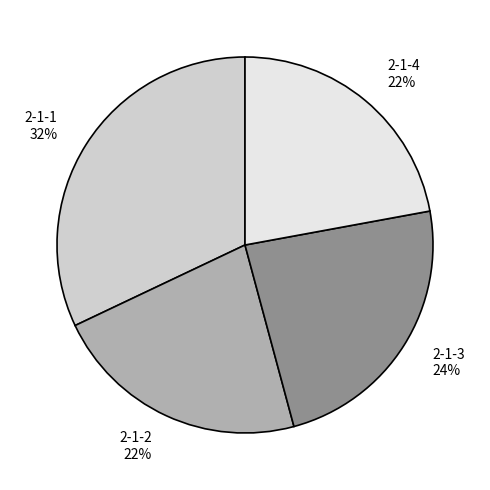

What percentage is the 2-1-4 slice, to the nearest percent?

22%